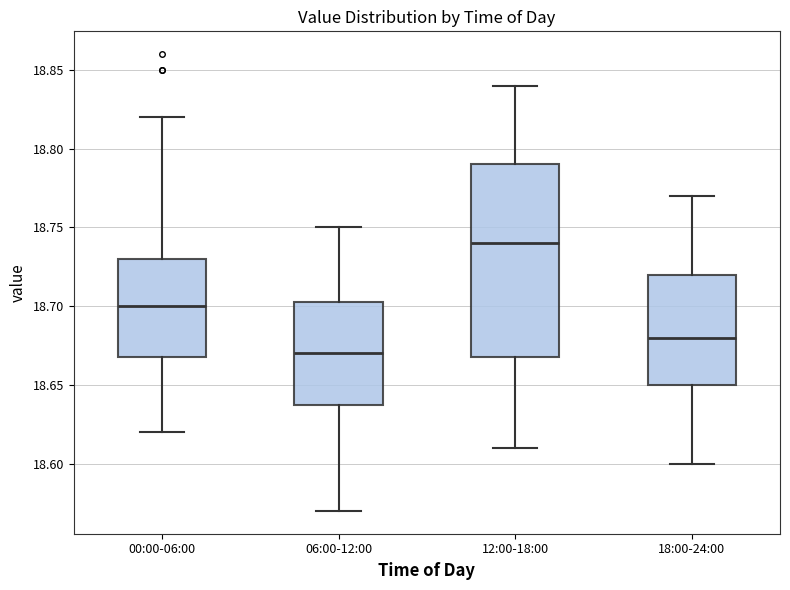

Reading left to right, read every box against the y-axis: the position of its median line, the range the box covers, and the ends of its whiskers. The values are not printed on the chart, so give them approximately, as read against the axis.

00:00-06:00: median 18.700, box 18.670 to 18.730, whiskers 18.620 to 18.820
06:00-12:00: median 18.670, box 18.640 to 18.705, whiskers 18.570 to 18.750
12:00-18:00: median 18.740, box 18.670 to 18.790, whiskers 18.610 to 18.840
18:00-24:00: median 18.680, box 18.650 to 18.720, whiskers 18.600 to 18.770